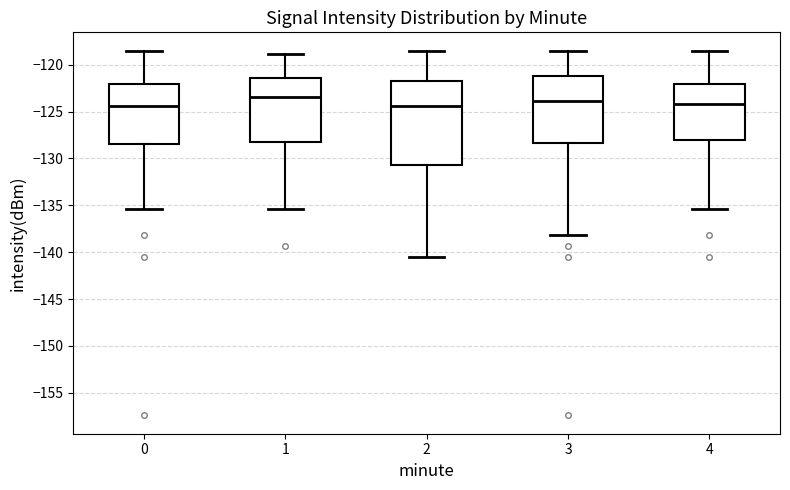

Reading left to right, read every box against the y-axis: the position of its median line, the range the box covers, and the ends of its whiskers. The values are not printed on the chart, so give them approximately, as read against the axis.

0: median -124.5, box -128.5 to -122.0, whiskers -135.5 to -118.5
1: median -123.5, box -128.0 to -121.5, whiskers -135.5 to -119.0
2: median -124.5, box -130.5 to -121.5, whiskers -140.5 to -118.5
3: median -124.0, box -128.5 to -121.0, whiskers -138.0 to -118.5
4: median -124.0, box -128.0 to -122.0, whiskers -135.5 to -118.5